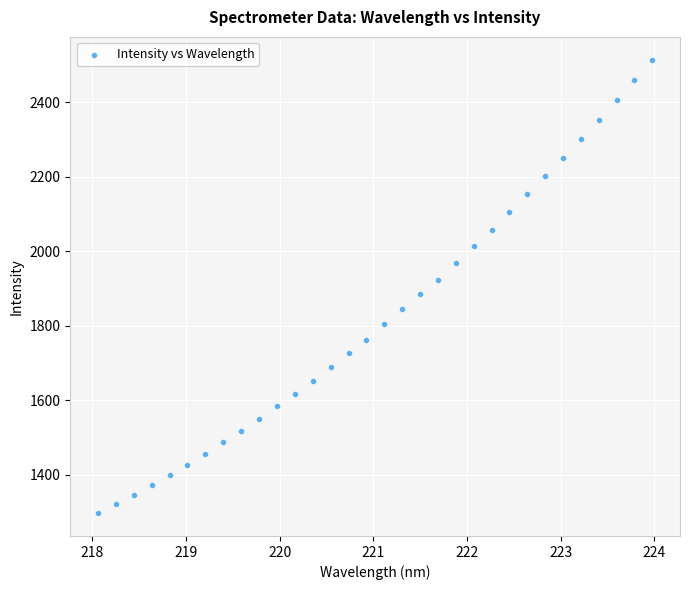

What is the range of X values (max minus min)?

5.9